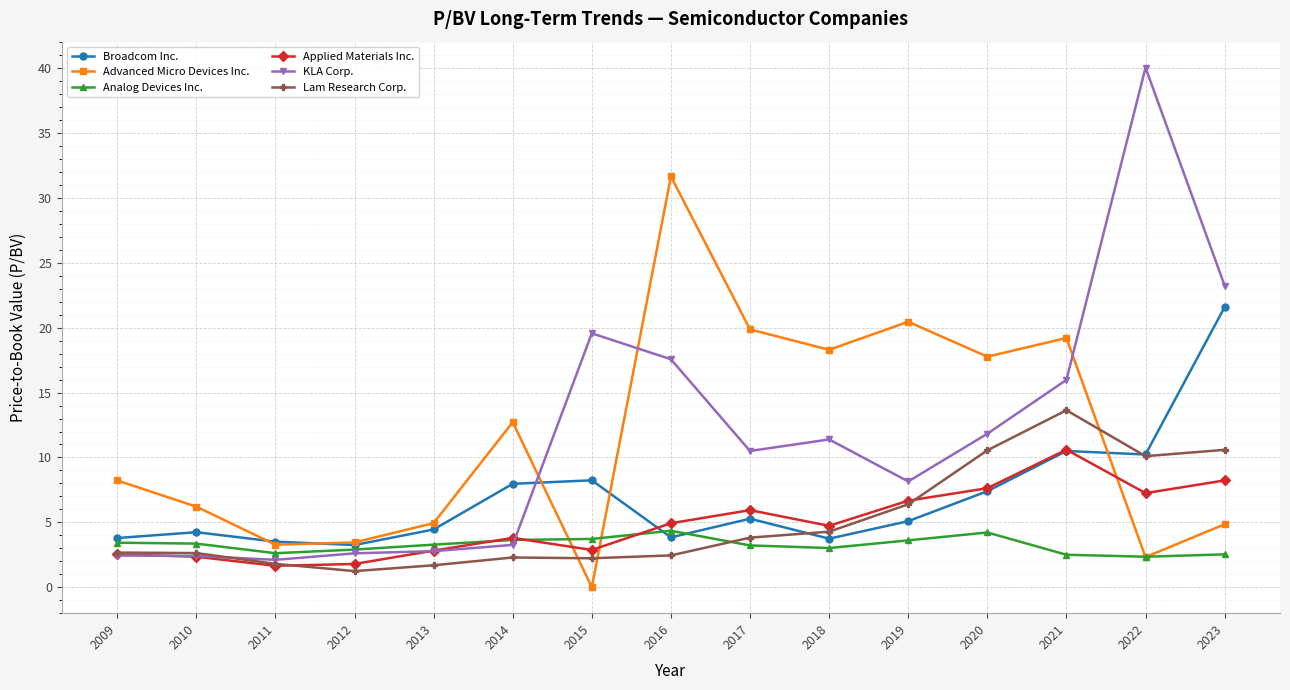

True or false: Applied Materials Inc. and Advanced Micro Devices Inc. intersect in this chart.

True